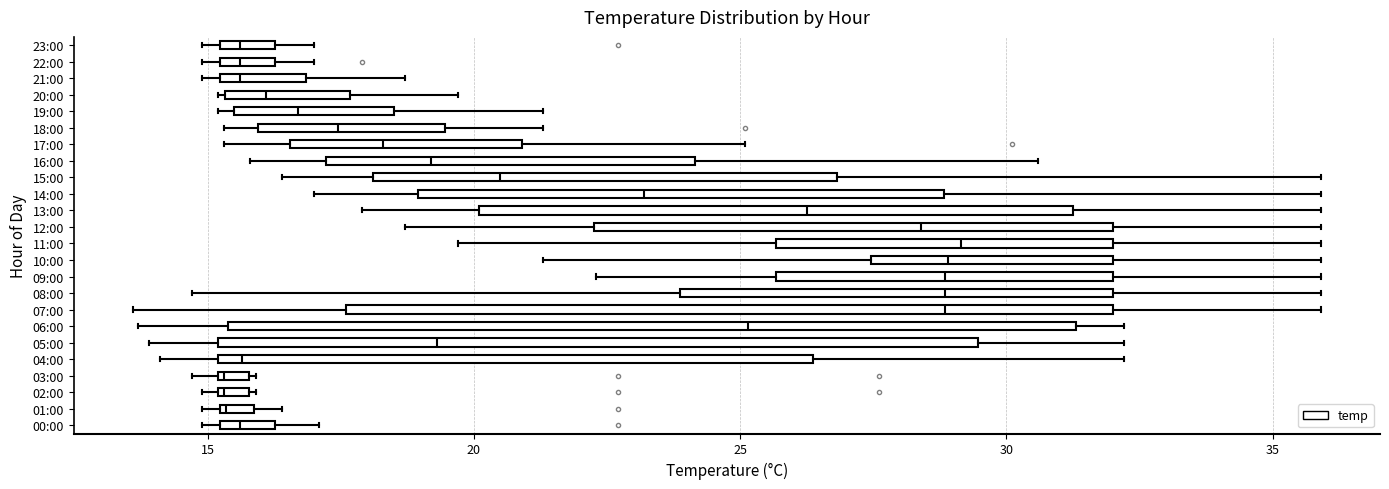

Which box is the widest, from its left edge to its right edge?

06:00